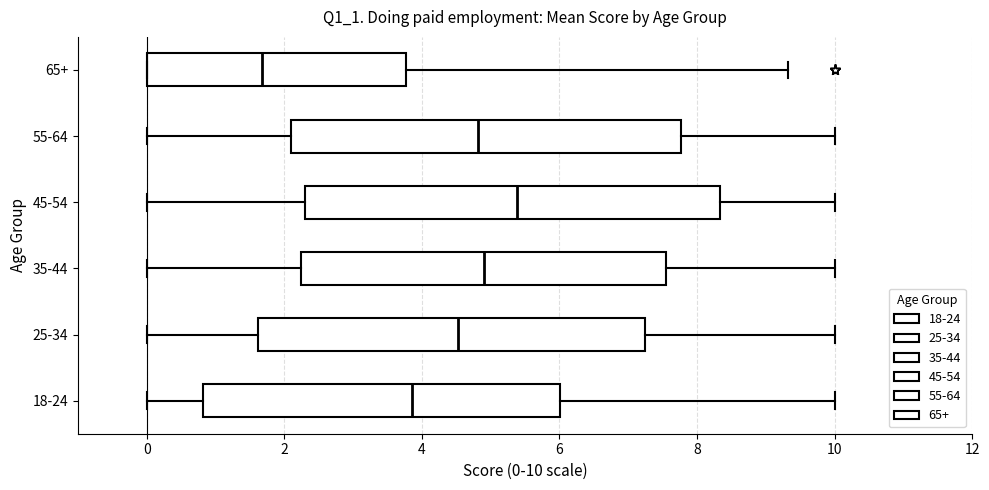

Where does the right whisker of the box for 65+ end on the x-axis? The values are not printed on the chart, so give them approximately, as read against the axis.

9.4